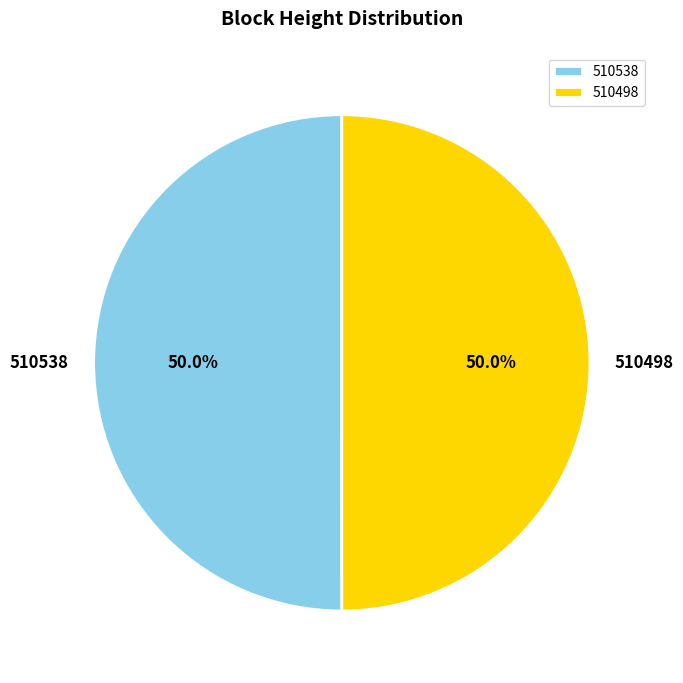

What is the ratio of the value at 510538 to the value at 510498?

1.0